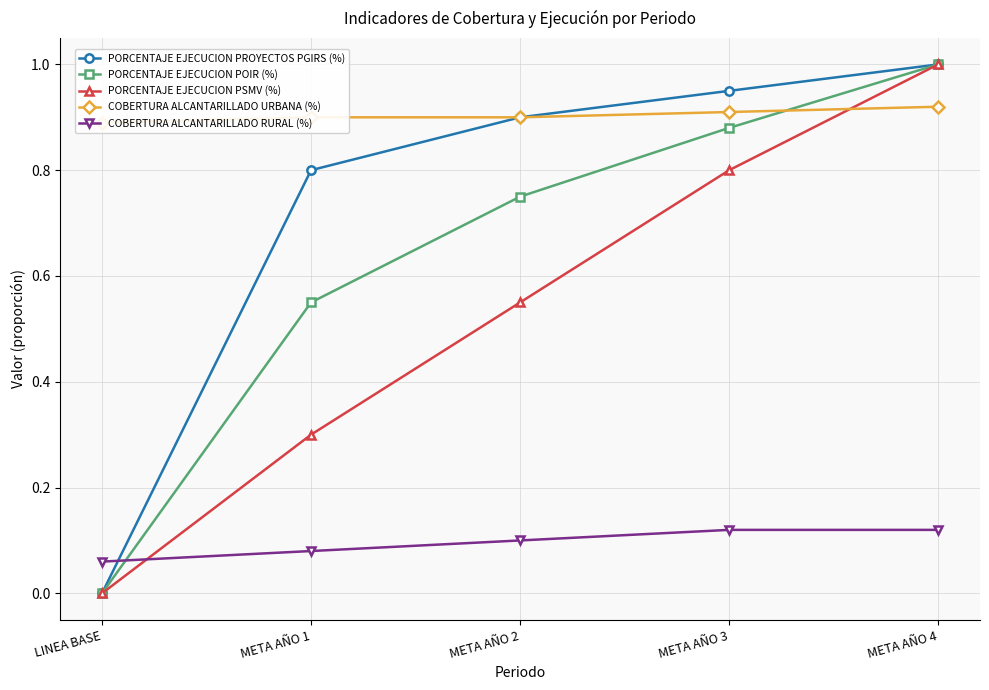

What is the maximum value for COBERTURA ALCANTARILLADO URBANA (%)?

0.9